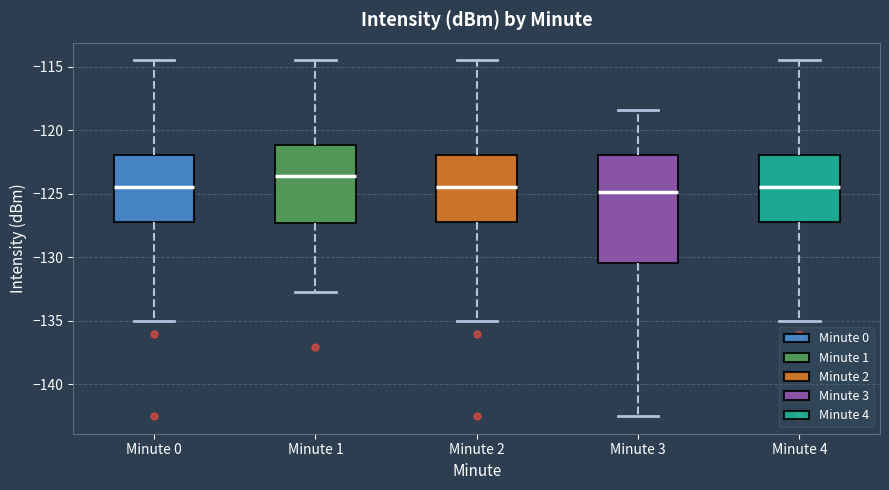

Which box is the tallest, from its lower edge to its upper edge?

Minute 3